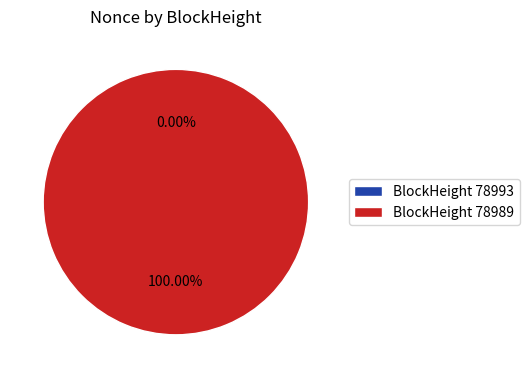

To the nearest percent, what is the average slice percentage?

50%